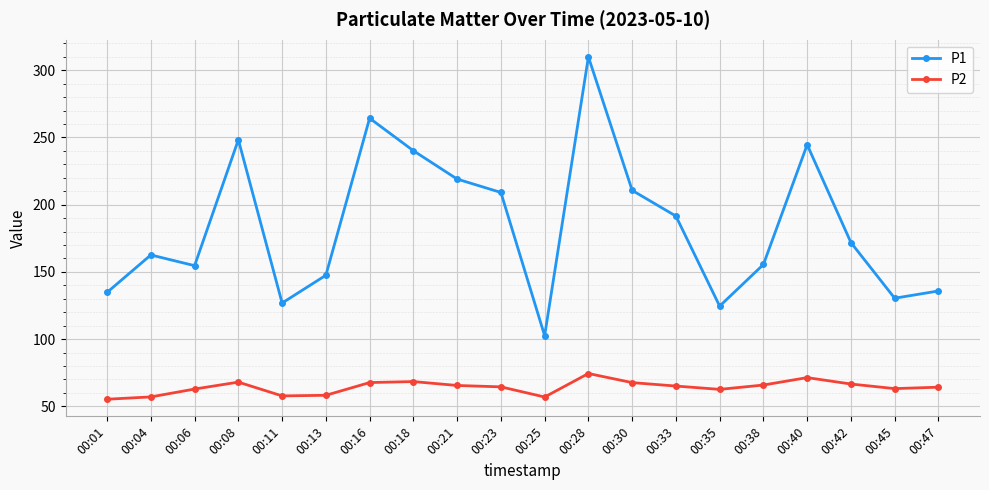

What value does the P1 series have at 00:42?

171.8